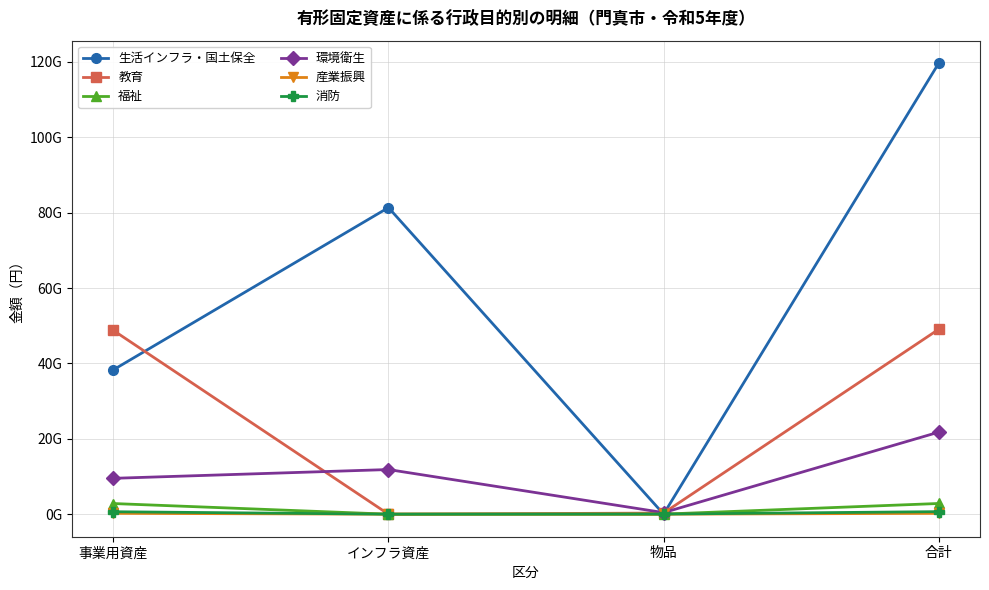

In 生活インフラ・国土保全, how many points are lower than both neighbors (excluding endpoints)?

1